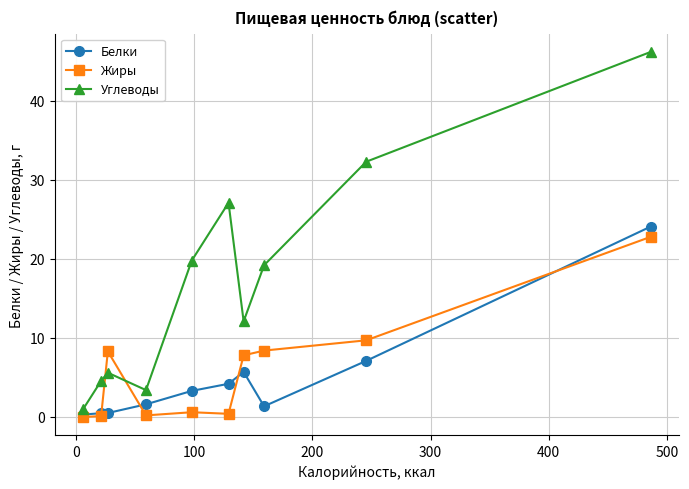

True or false: Углеводы has more than 2 interior local peaks.

False